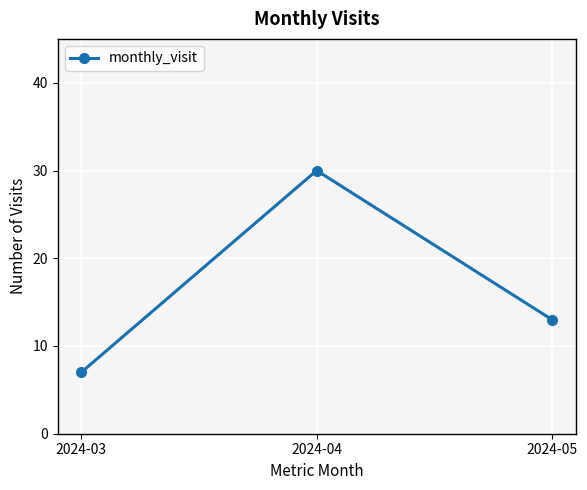

At which label does the data first exceed 13?

2024-04